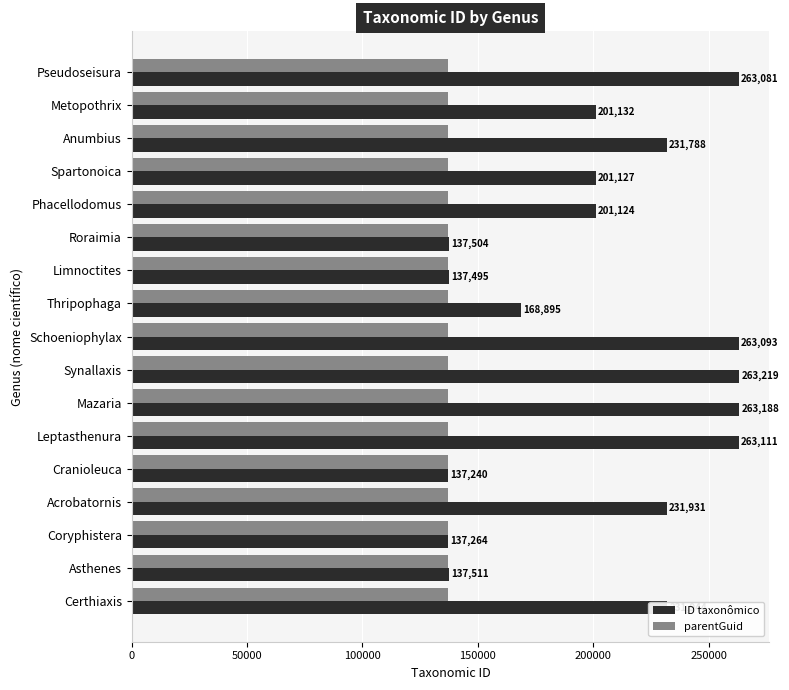

List the series in order of their peak value, lowest first.

parentGuid, ID taxonômico